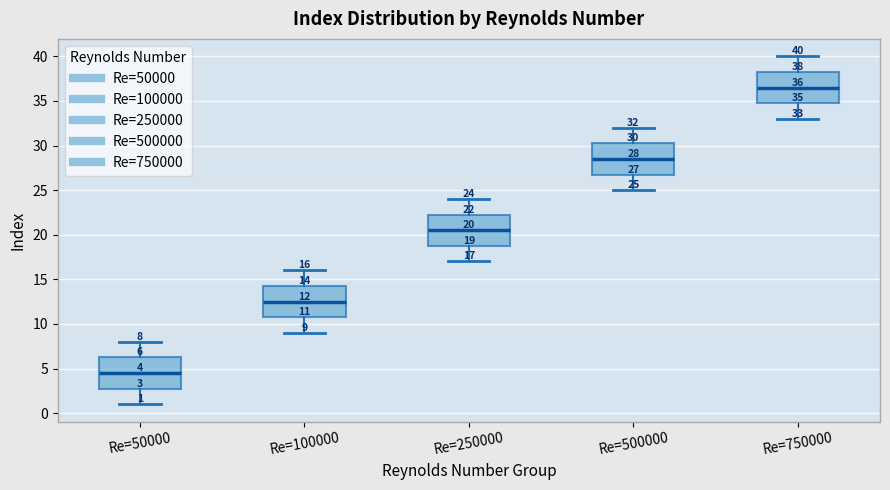

Which box has the lowest median line?

Re=50000